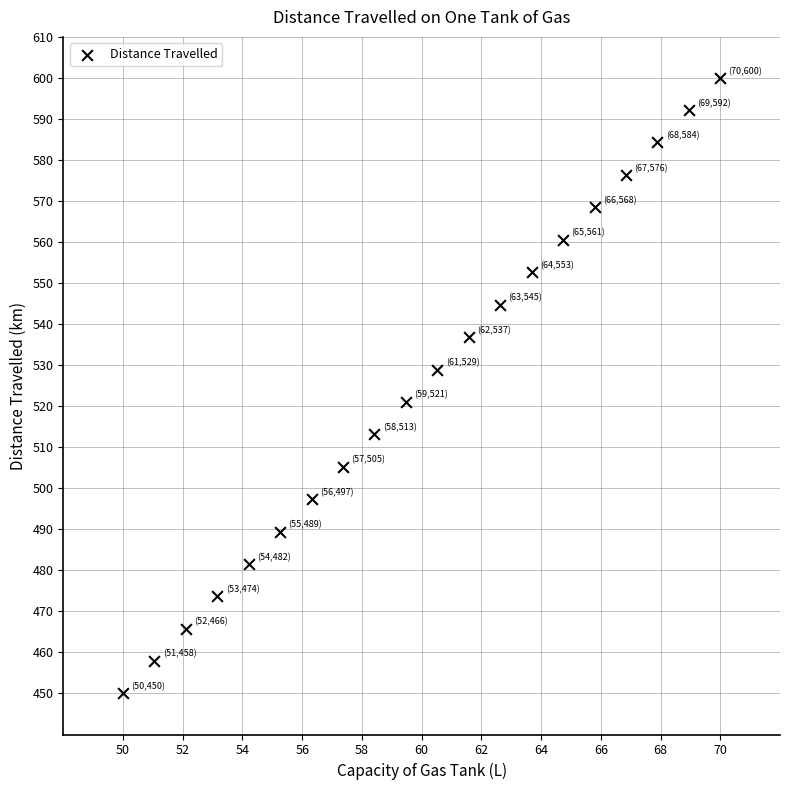

What is the range of X values (max minus min)?

20.0